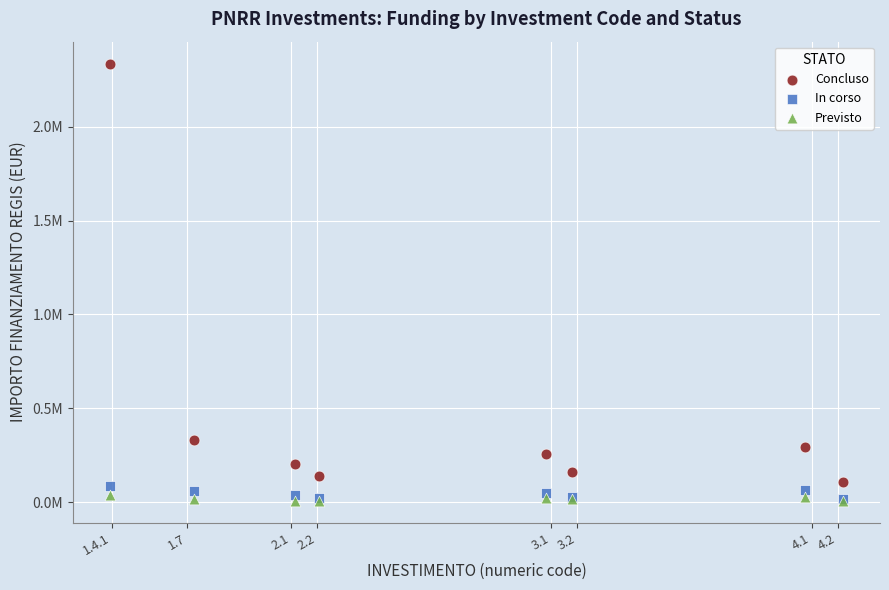

Which series has the largest Y range (max minus min)?

Concluso